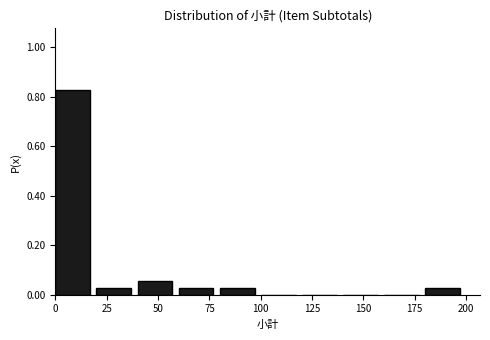

Reading left to right, transcribe this chart: for each bar, give the range it covers on the x-axis and its height. The values are not printed on the chart, so give them approximately, as read against the axis.

0 to 20: 0.82
20 to 40: 0.02
40 to 60: 0.06
60 to 80: 0.02
80 to 100: 0.02
100 to 120: 0
120 to 140: 0
140 to 160: 0
160 to 180: 0
180 to 200: 0.02